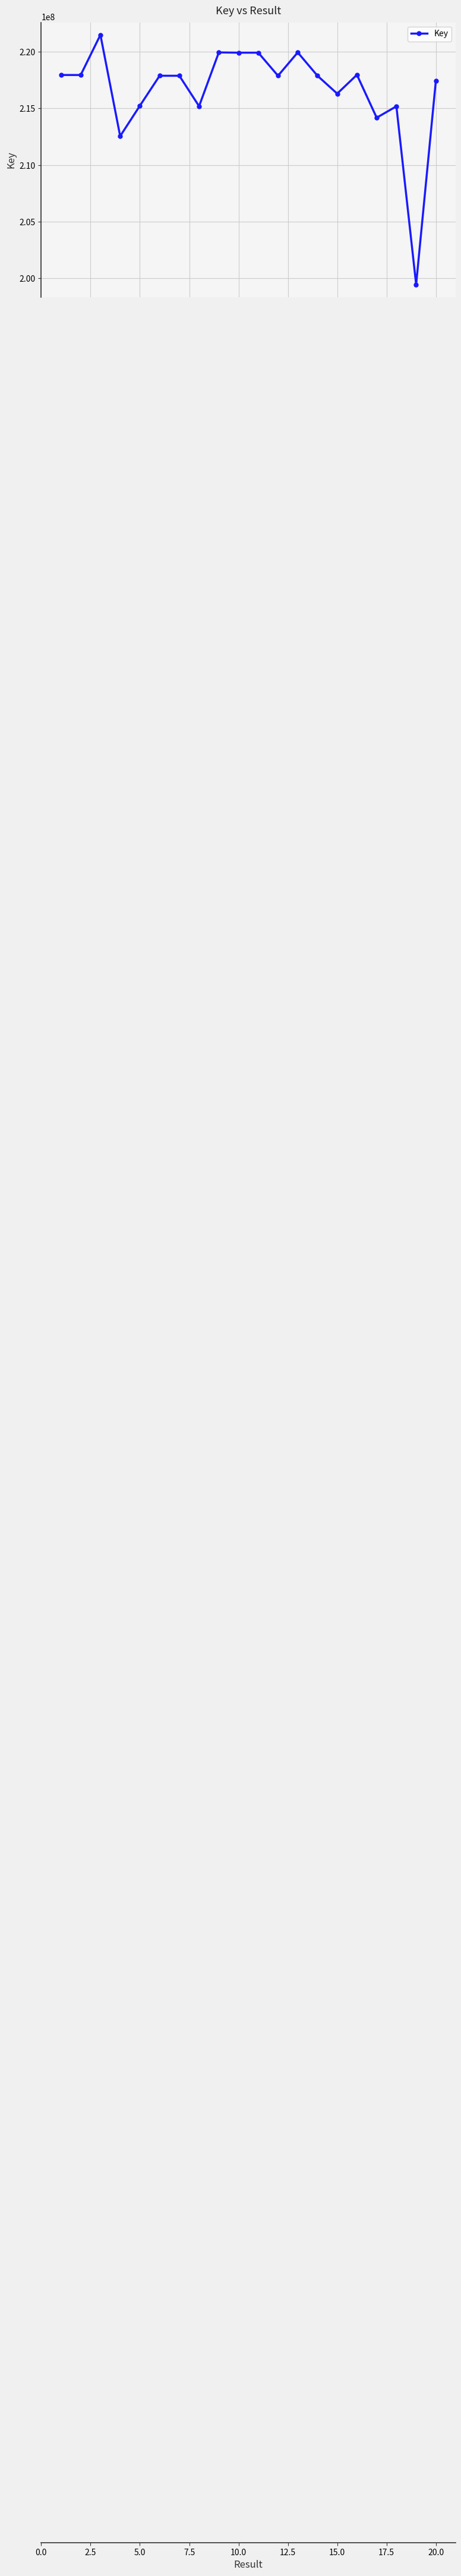

What is the value of the 8th point from the left?

215198147